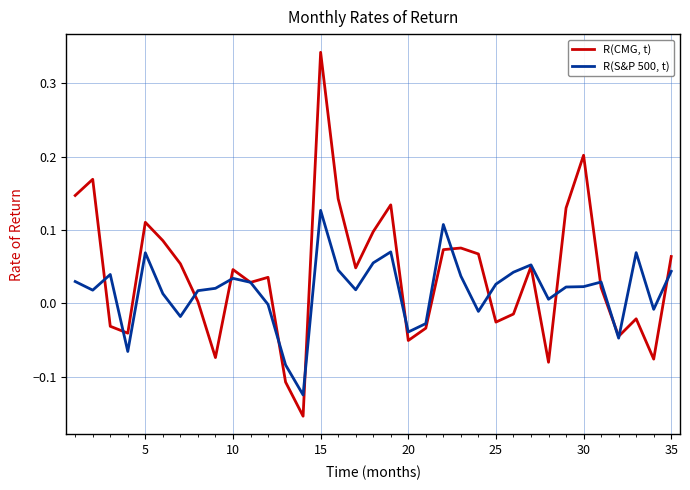

Rank the series by their maximum value, from lowest to highest.

R(S&P 500, t), R(CMG, t)